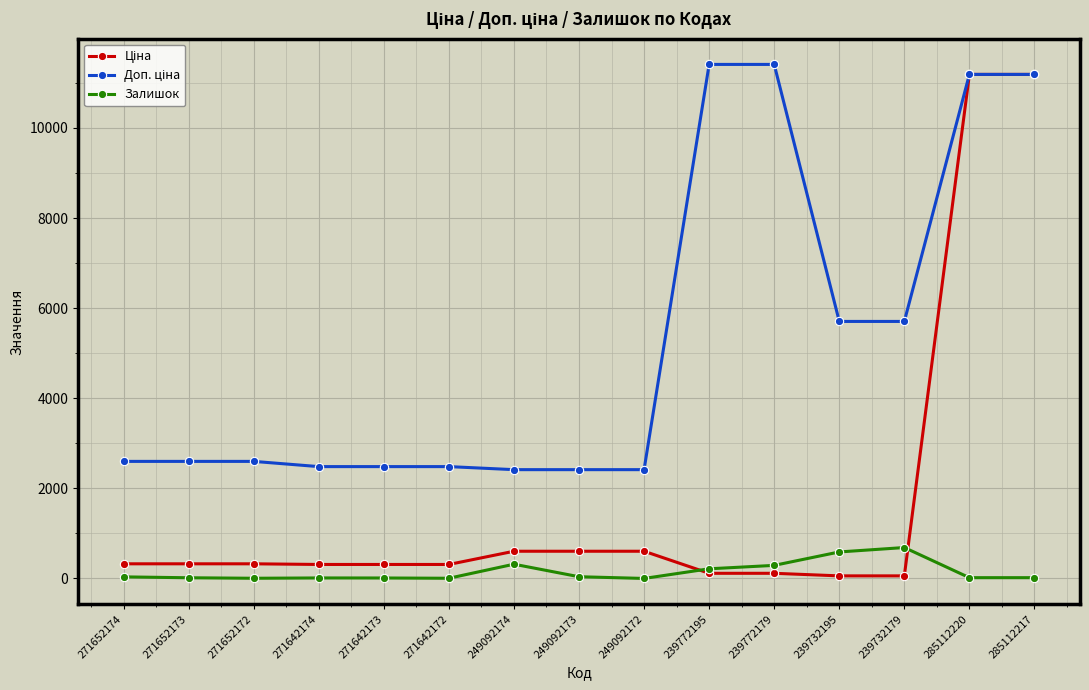

True or false: Залишок has more than 1 points higher than both neighbors.

True